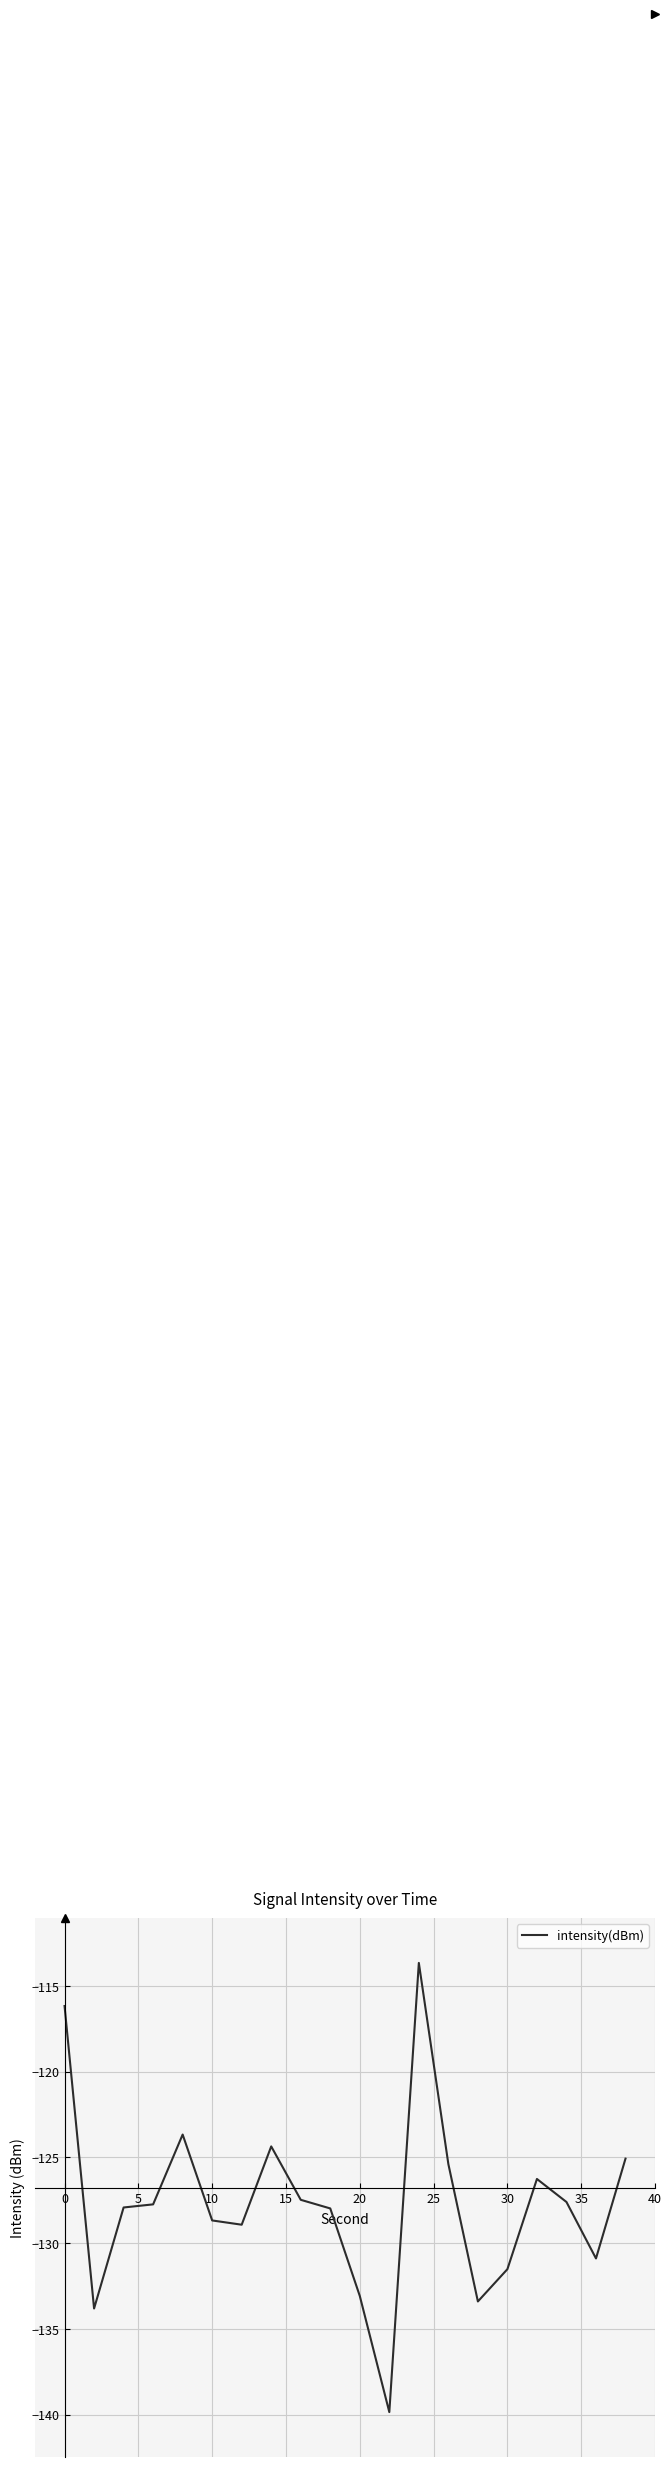

What is the average value?

-127.7